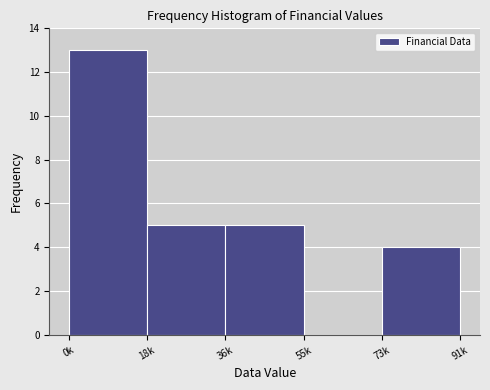

Reading left to right, extract all data points from this chart.

0k=13	18k=5	36k=5	55k=0	73k=4